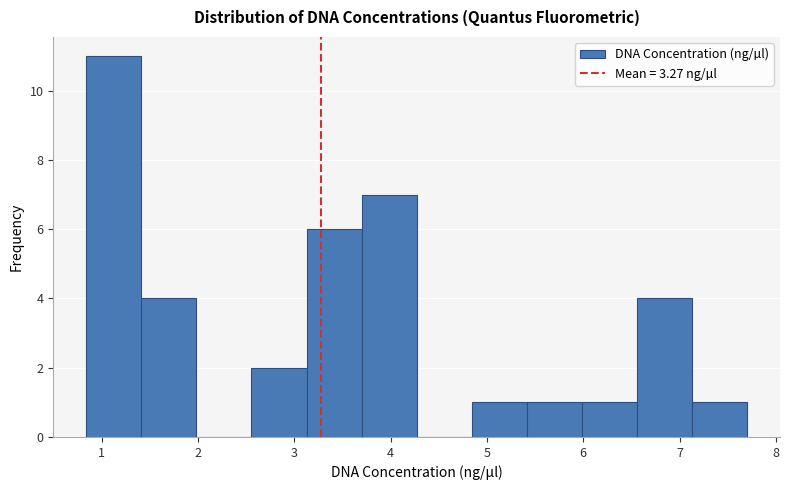

Reading left to right, list every bar in this chart as the range it spans on the x-axis followed by its height. Neither the bar edges nor the heights are printed on the chart, so give them approximately, as read against the axes.

0.8 to 1.4: 11
1.4 to 2.0: 4
2.0 to 2.6: 0
2.6 to 3.1: 2
3.1 to 3.7: 6
3.7 to 4.3: 7
4.3 to 4.8: 0
4.8 to 5.4: 1
5.4 to 6.0: 1
6.0 to 6.6: 1
6.6 to 7.1: 4
7.1 to 7.7: 1